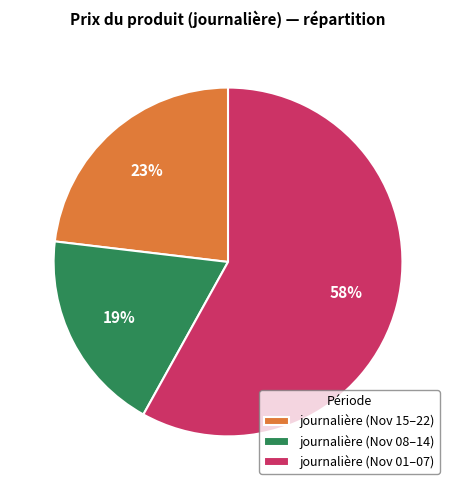

Is the sum of journalière (Nov 01–07) and journalière (Nov 15–22) greater than half?

Yes